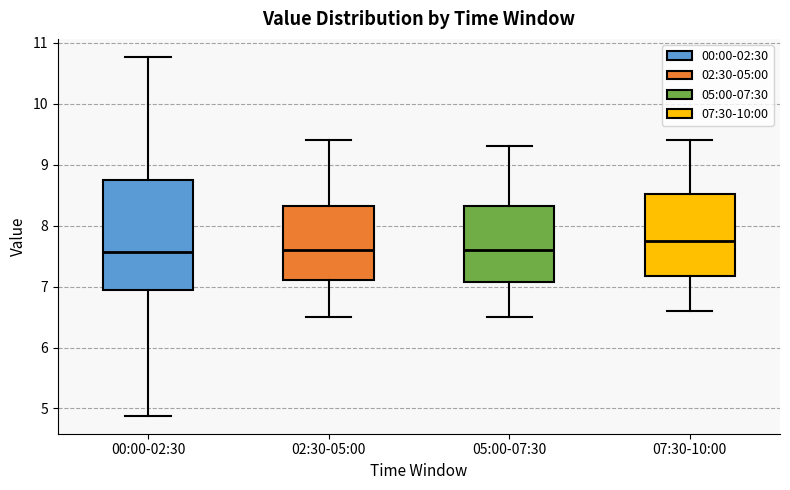

Where is the lower edge of the box for 05:00-07:30 on the y-axis? The values are not printed on the chart, so give them approximately, as read against the axis.

7.1